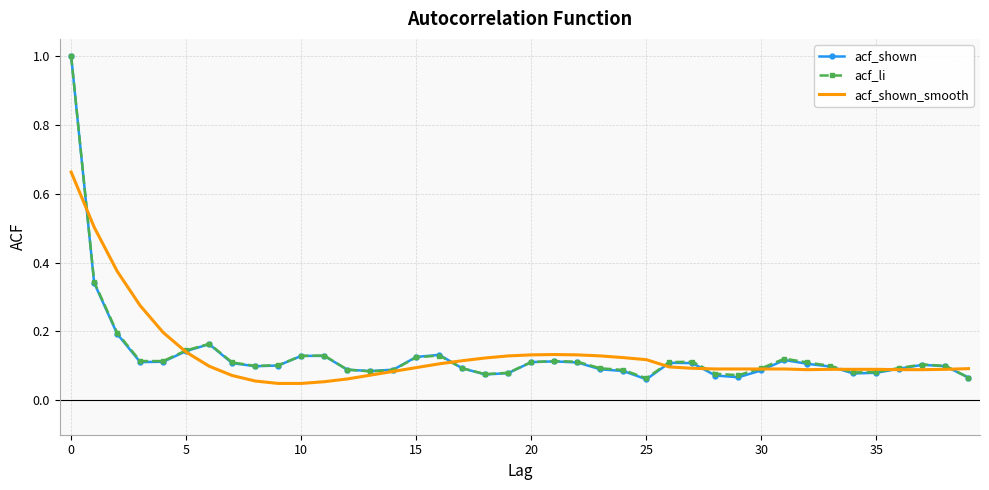

What is the greatest value displayed?

1.0